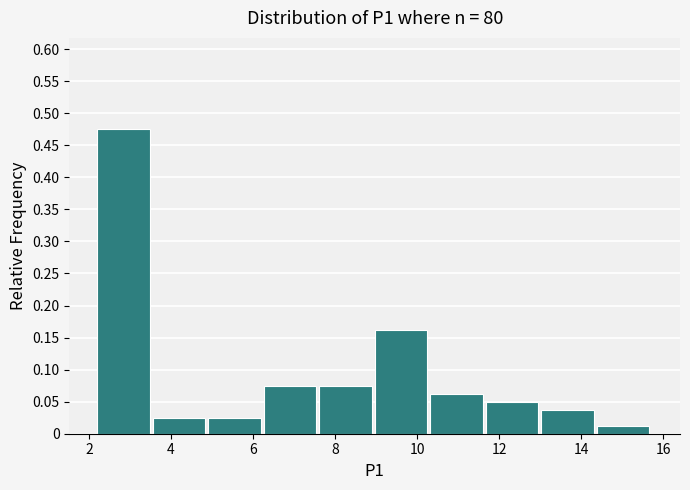

Which range on the x-axis has the tallest bar?

2.2 to 3.6